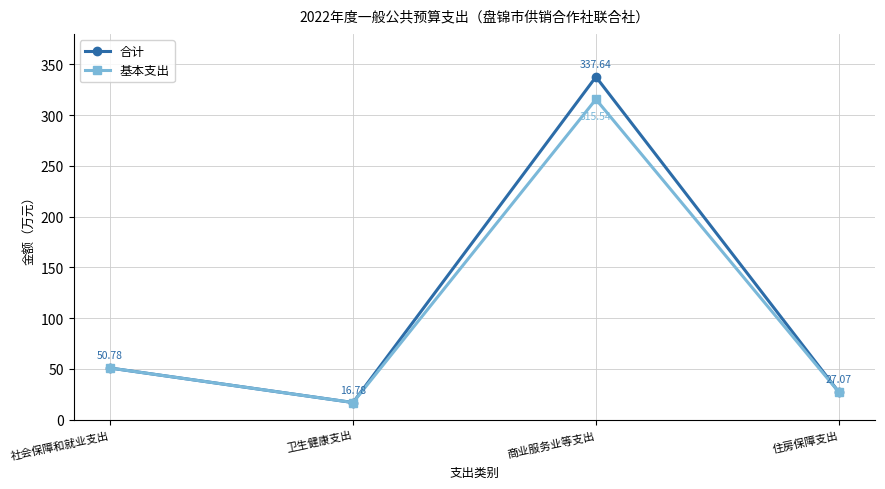

What are all the series names shown in the legend?

合计, 基本支出